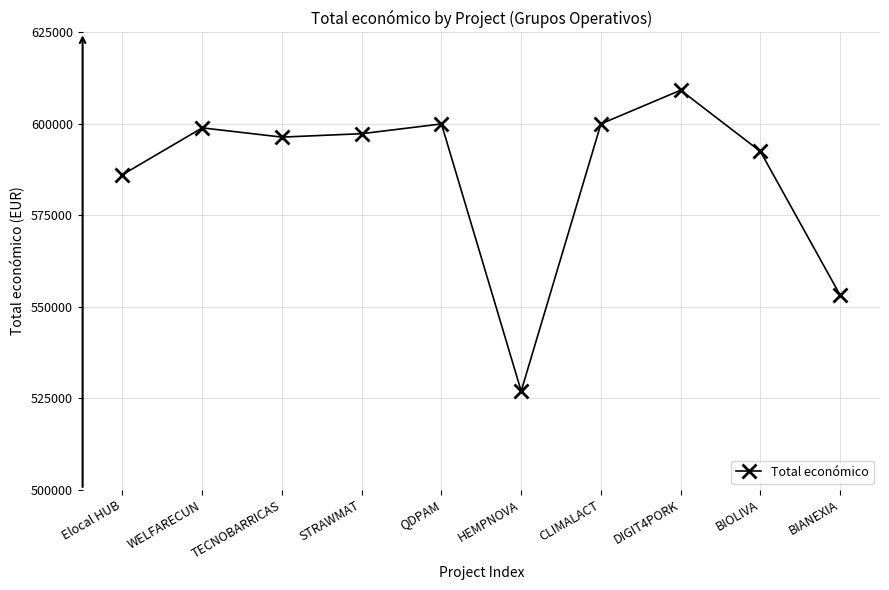

What is the average value?

586056